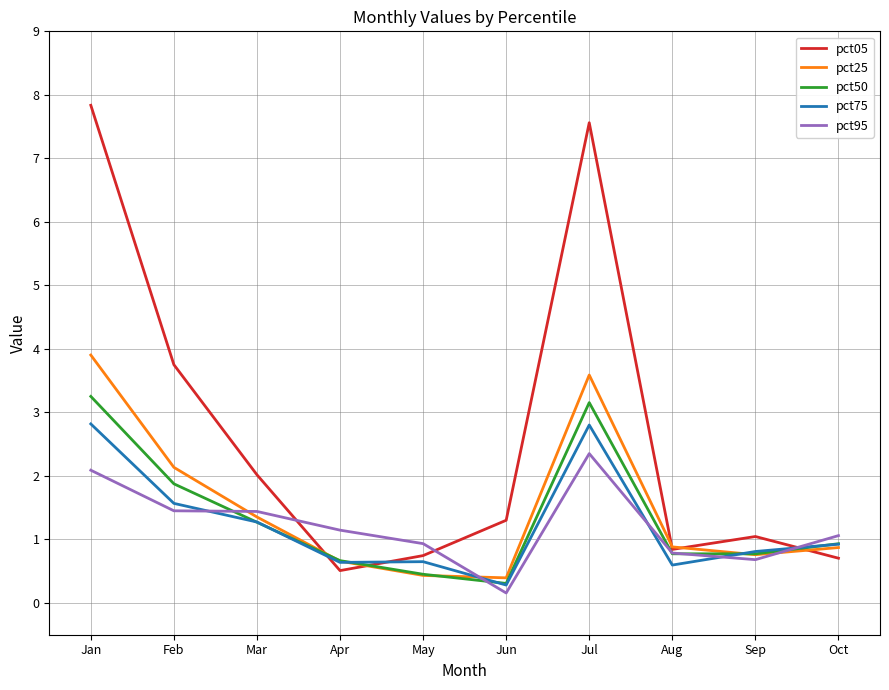

How many interior local peaks does the pct25 series have?

1